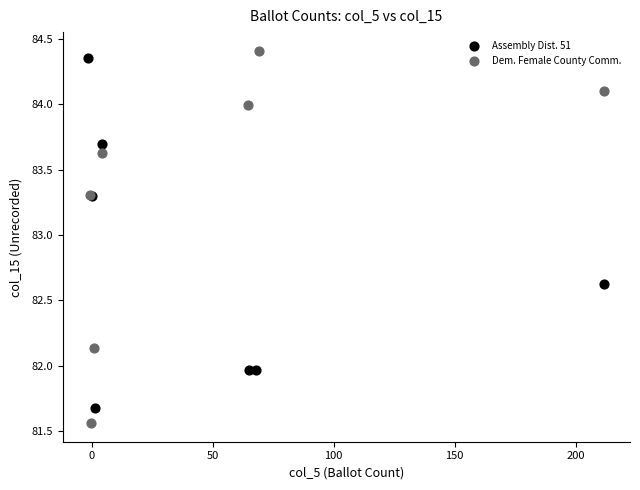

Which series contains the lowest Y value?

Dem. Female County Comm.